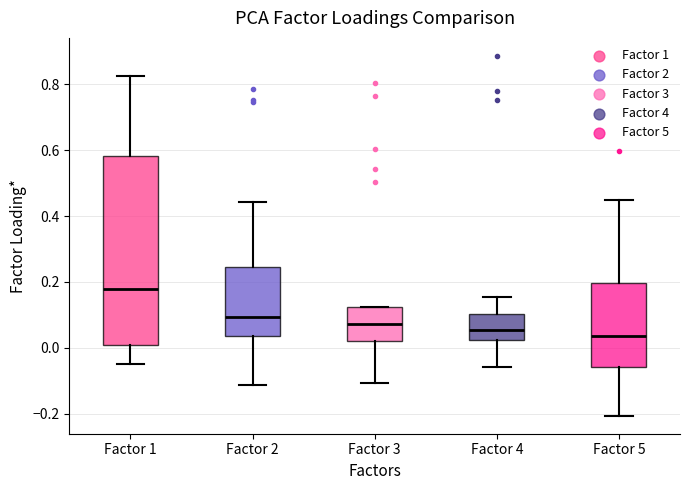

Where is the upper edge of the box for Factor 1 on the y-axis? The values are not printed on the chart, so give them approximately, as read against the axis.

0.58